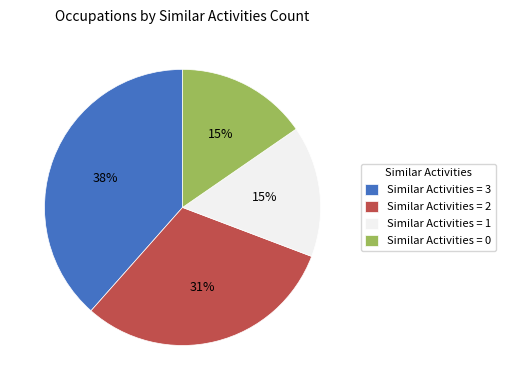

Combined, do Similar Activities = 0 and Similar Activities = 3 account for over 50%?

Yes